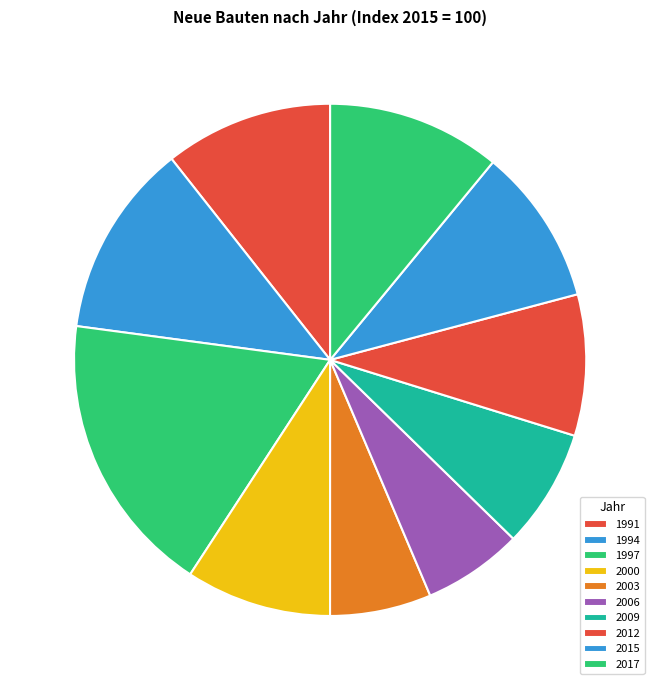

How many slices are in this pie chart?

10